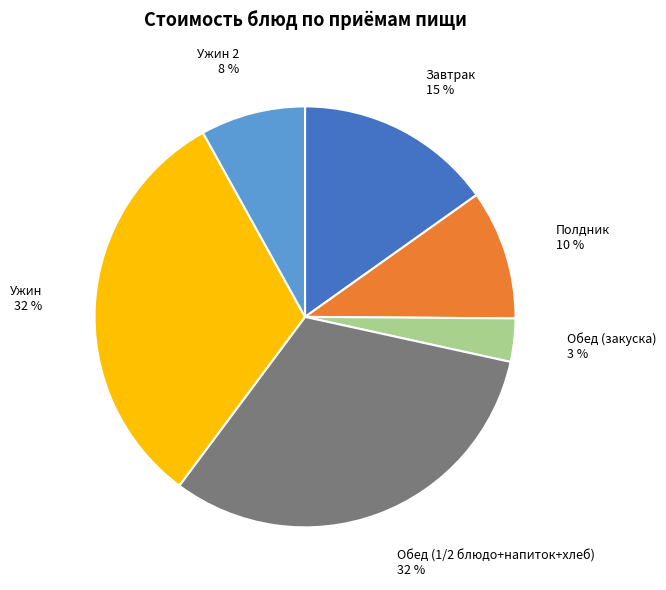

Does any single category account for the majority?

No